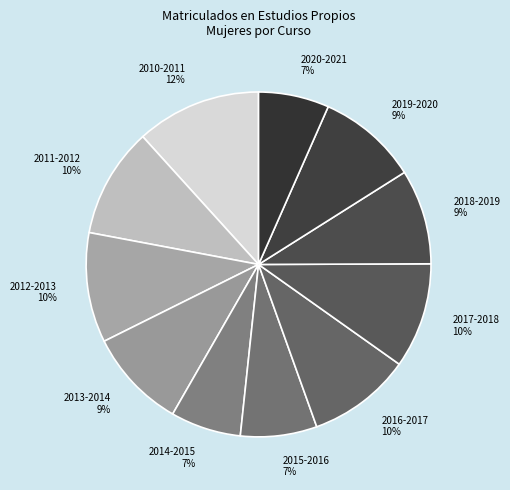

Approximately how many times larger is the value at 2012-2013 compared to 2013-2014?

1.1